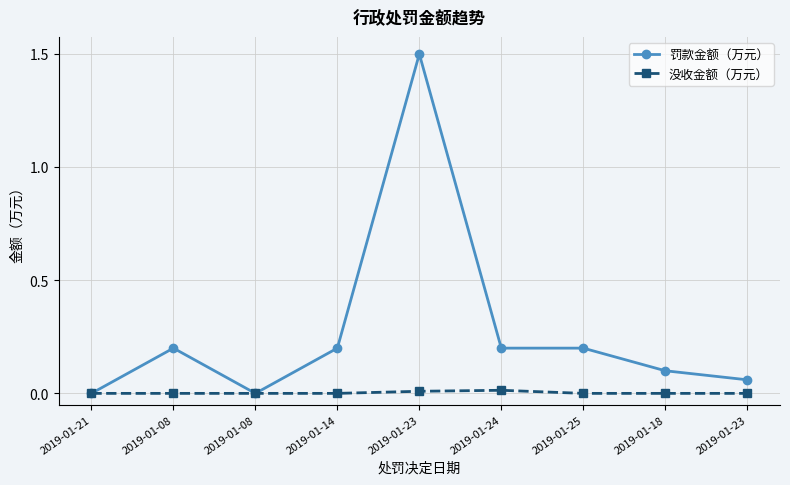

Between 2019-01-24 and 2019-01-25, which series saw the biggest shift?

没收金额（万元）